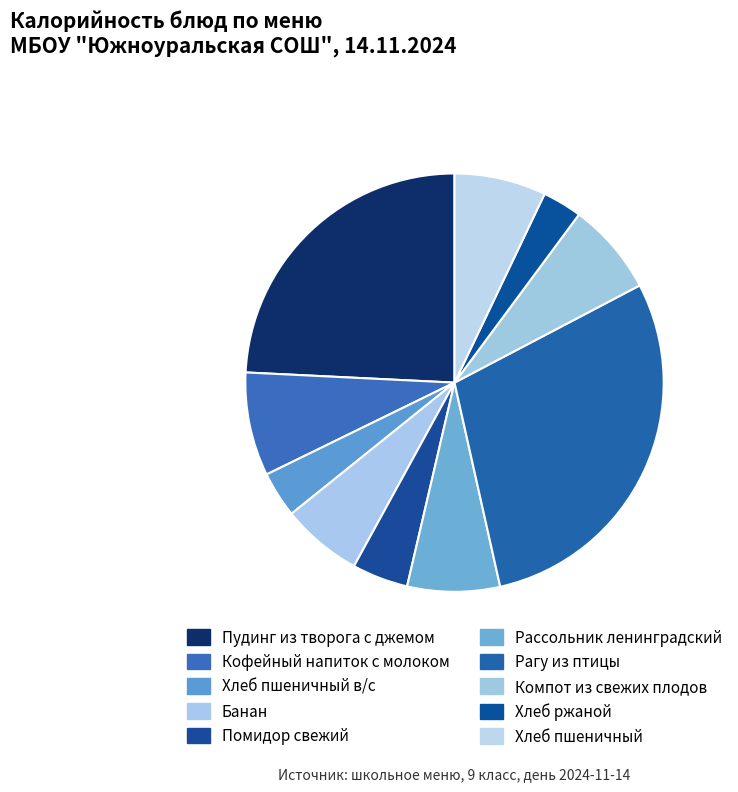

Count the number of slices in the pie.

10